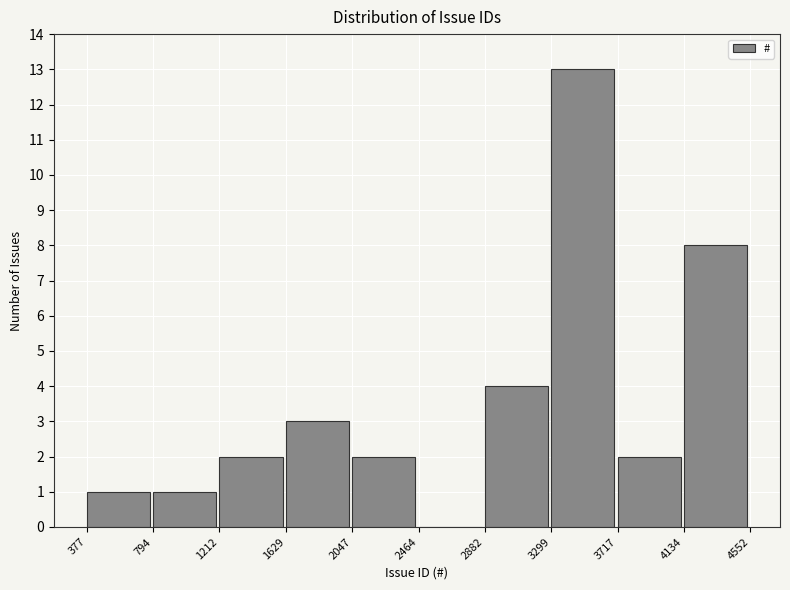

Which range on the x-axis has the tallest bar?

3299 to 3717